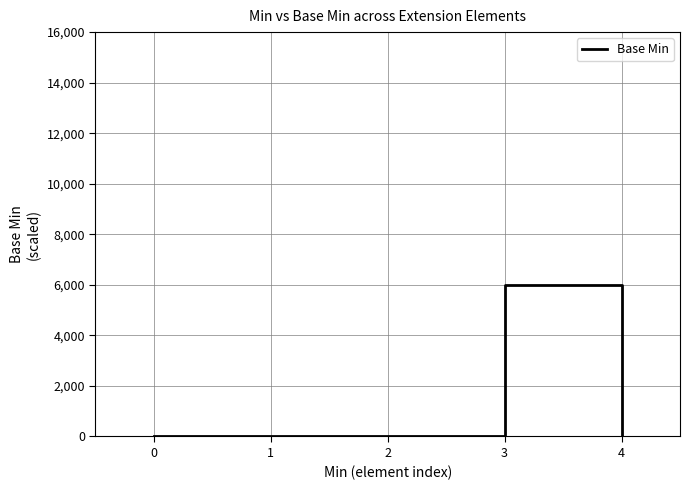

Reading left to right, extract all data points from this chart.

0=0	1=0	2=0	3=6000	4=0